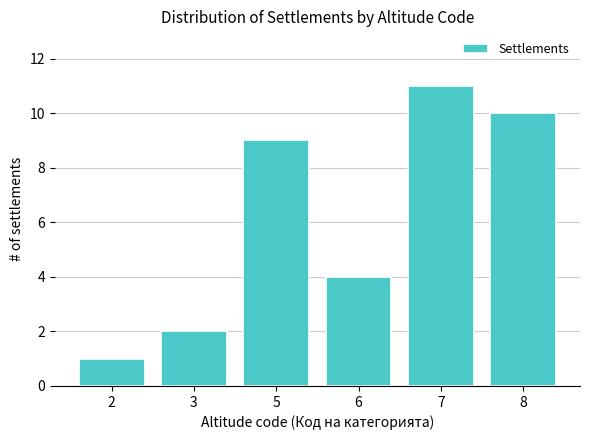

Reading left to right, transcribe all the data shown in this chart.

2=1	3=2	5=9	6=4	7=11	8=10